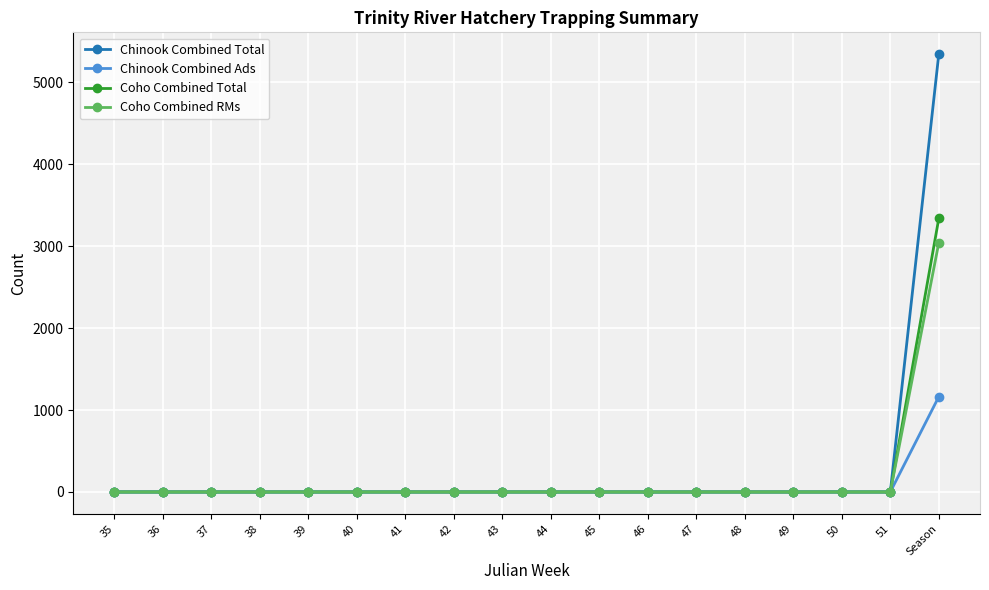

Reading left to right, extract all data points from this chart.

Chinook Combined Total: 0	0	0	0	0	0	0	0	0	0	0	0	0	0	0	0	0	5341
Chinook Combined Ads: 0	0	0	0	0	0	0	0	0	0	0	0	0	0	0	0	0	1162
Coho Combined Total: 0	0	0	0	0	0	0	0	0	0	0	0	0	0	0	0	0	3337
Coho Combined RMs: 0	0	0	0	0	0	0	0	0	0	0	0	0	0	0	0	0	3040